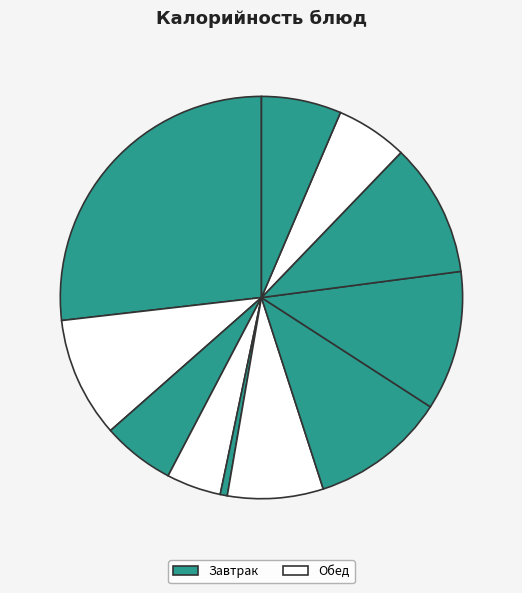

Rank the categories by value from lowest to highest.

Огурец соленый, Батон пектиновый, Хлеб пшеничный, Сыр (порциями), Хлеб ржано-пшеничный, Суп картофельный с макаронными изделиями, Какао с молоком, Компот из смеси сухофруктов, Фиш-кейк, Картофельное пюре, Блинчики с фруктовой начинкой